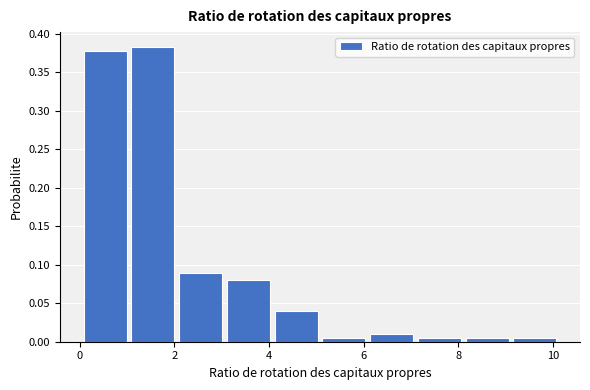

What is the height of the bar covering 4.2 to 5.2 on the x-axis? Neither the bar edges nor the heights are printed on the chart, so give them approximately, as read against the axes.

0.040